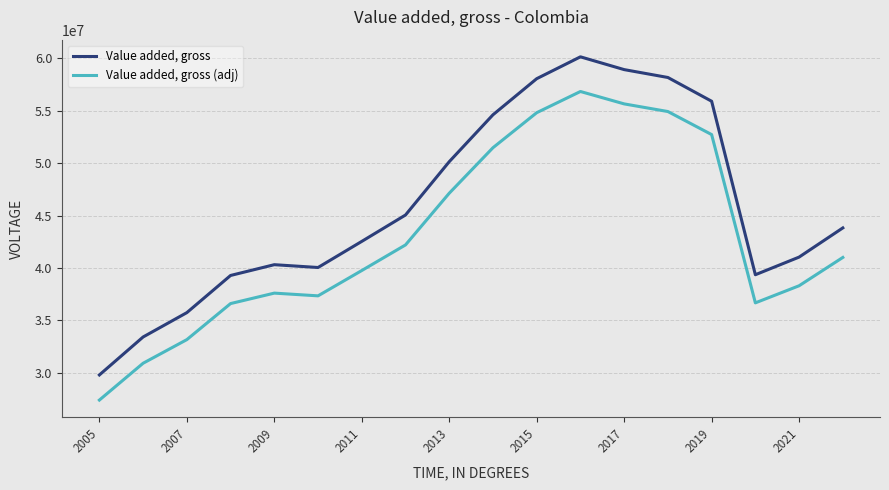

True or false: Value added, gross and Value added, gross (adj) intersect in this chart.

False